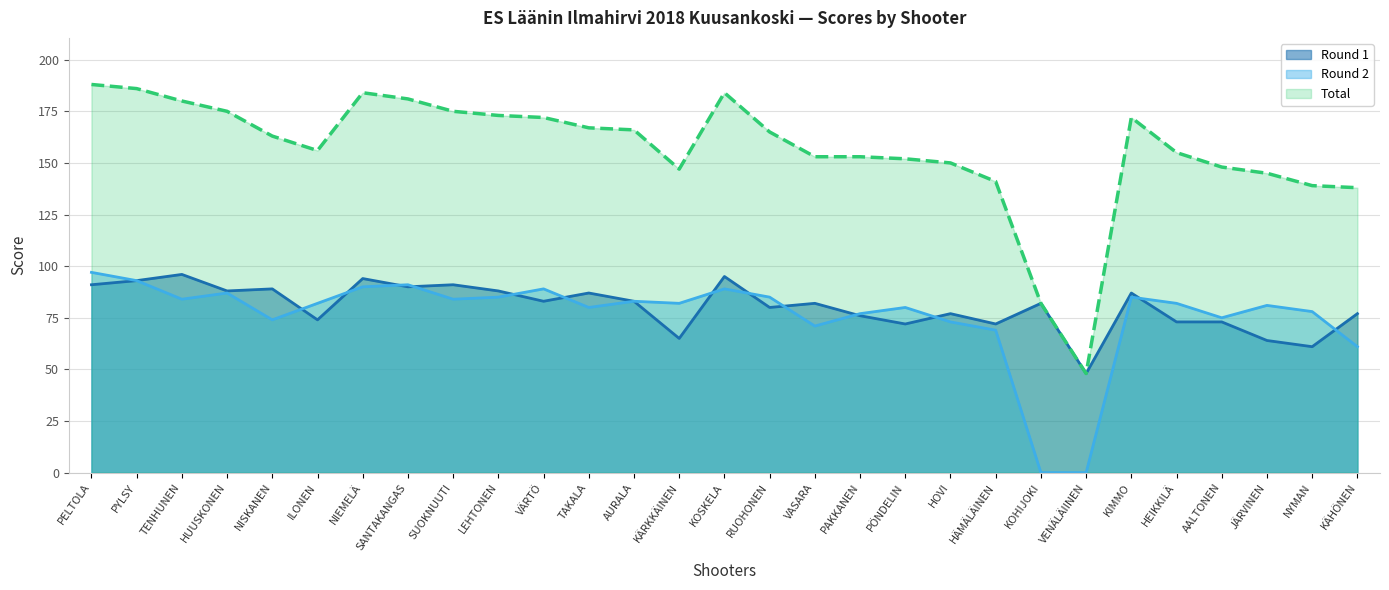

True or false: Total and Round 2 intersect in this chart.

False